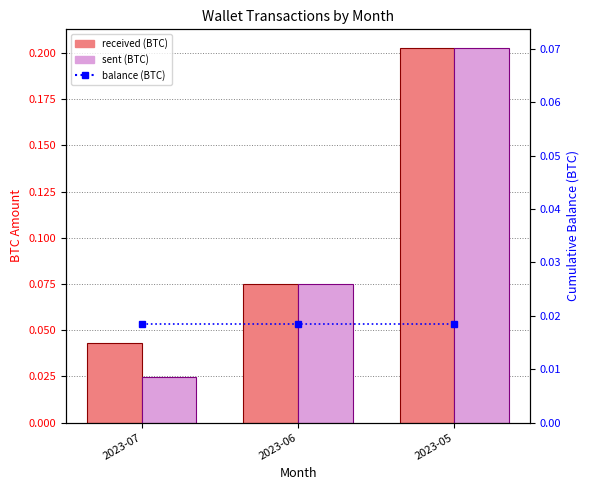

Is it true that sent (BTC) equals 0.3 at 2023-05?

False